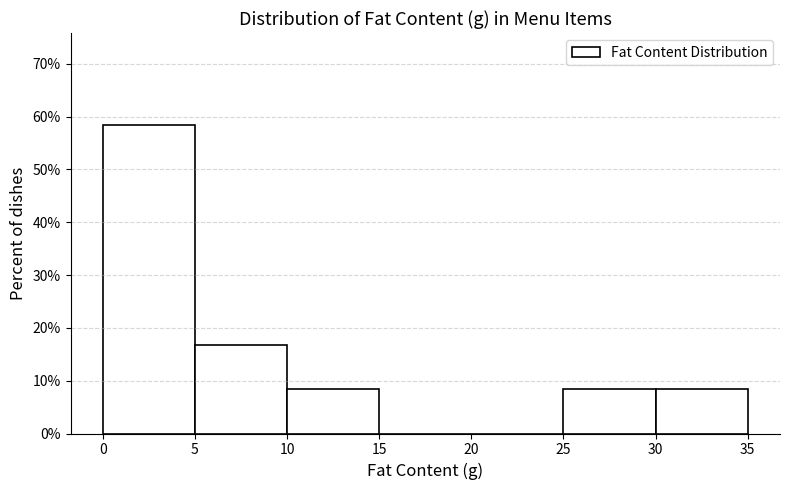

Reading left to right, list every bar in this chart as the range it spans on the x-axis followed by its height. The values are not printed on the chart, so give them approximately, as read against the axis.

0 to 5: 58
5 to 10: 17
10 to 15: 8
15 to 20: 0
20 to 25: 0
25 to 30: 8
30 to 35: 8